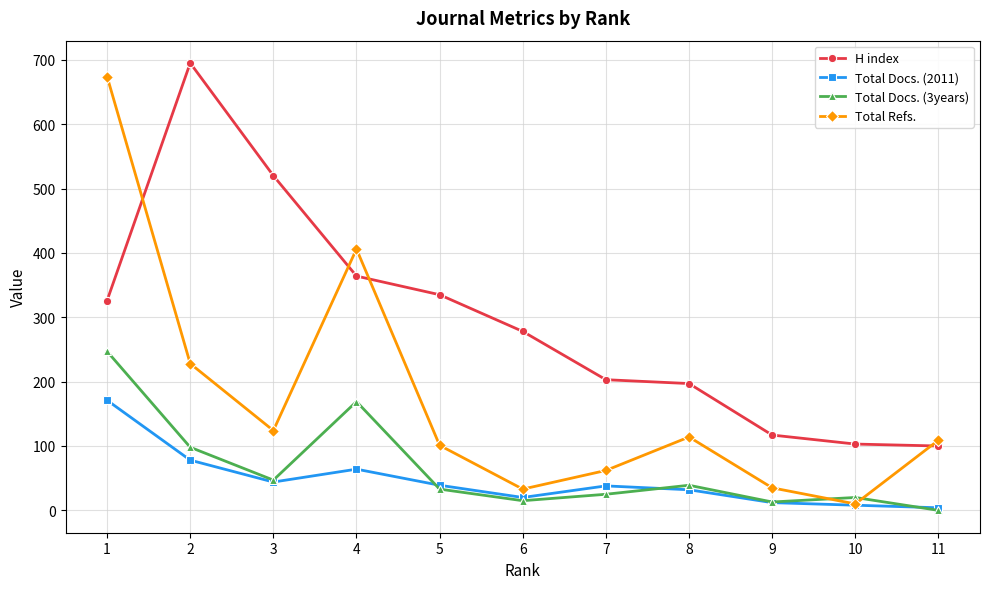

How many values in the Total Docs. (3years) series are below 33?

5